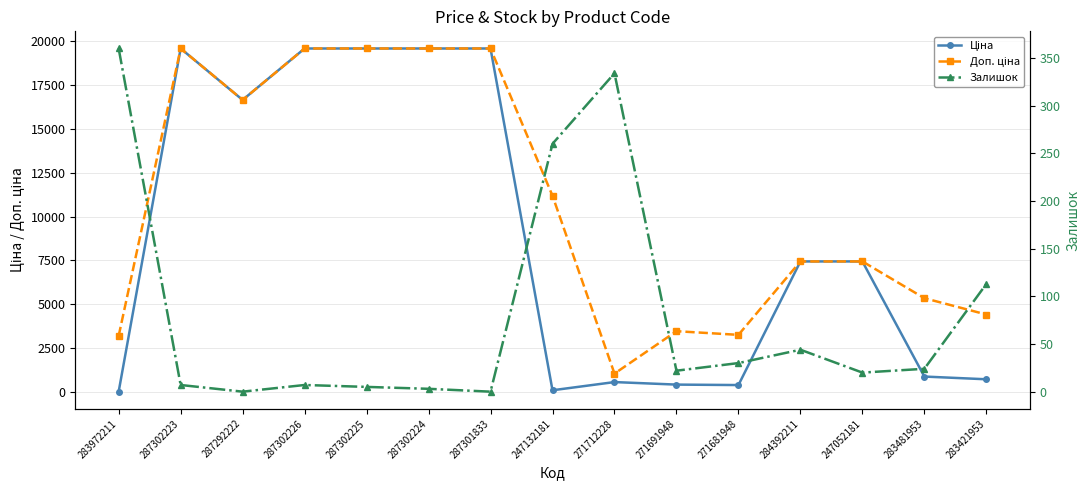

How many series are shown in this chart?

3